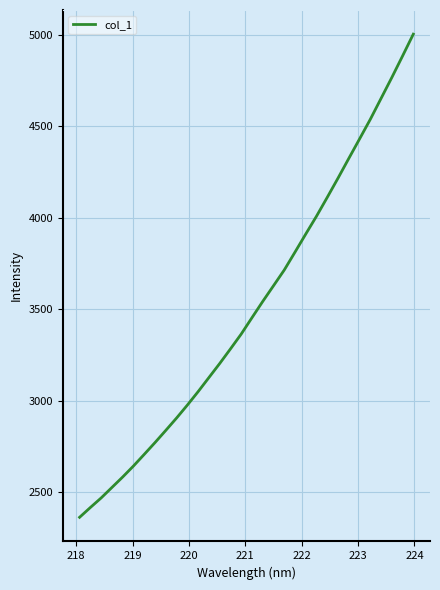

How many series are shown in this chart?

1